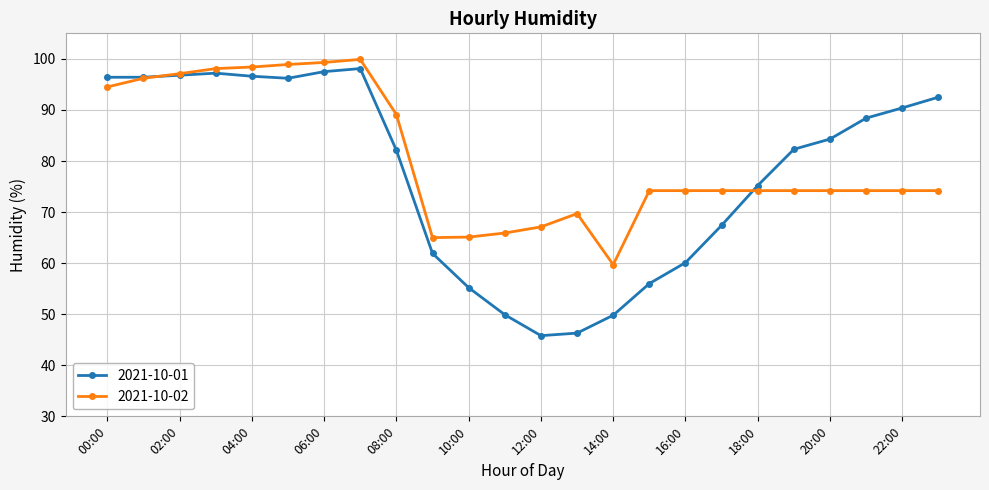

Which series has the largest range (max minus min)?

2021-10-01